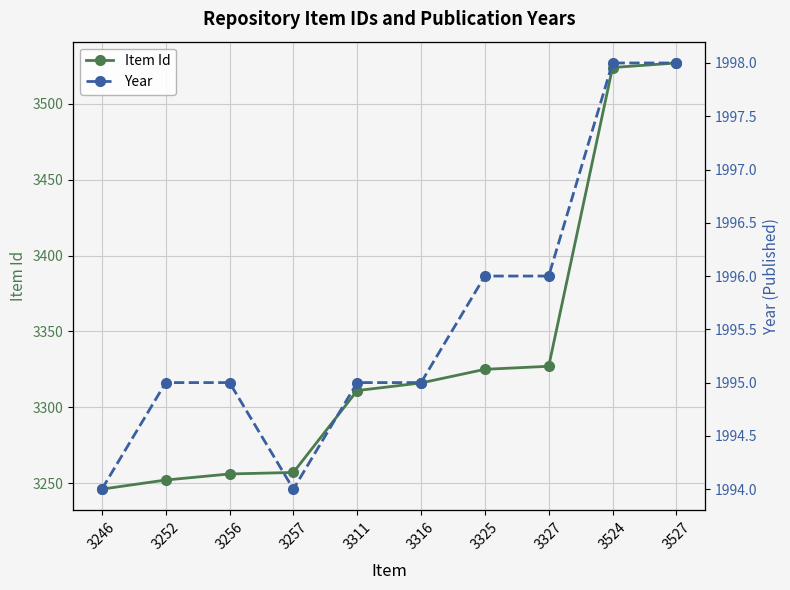

What value does the Year series have at 3257?

1994